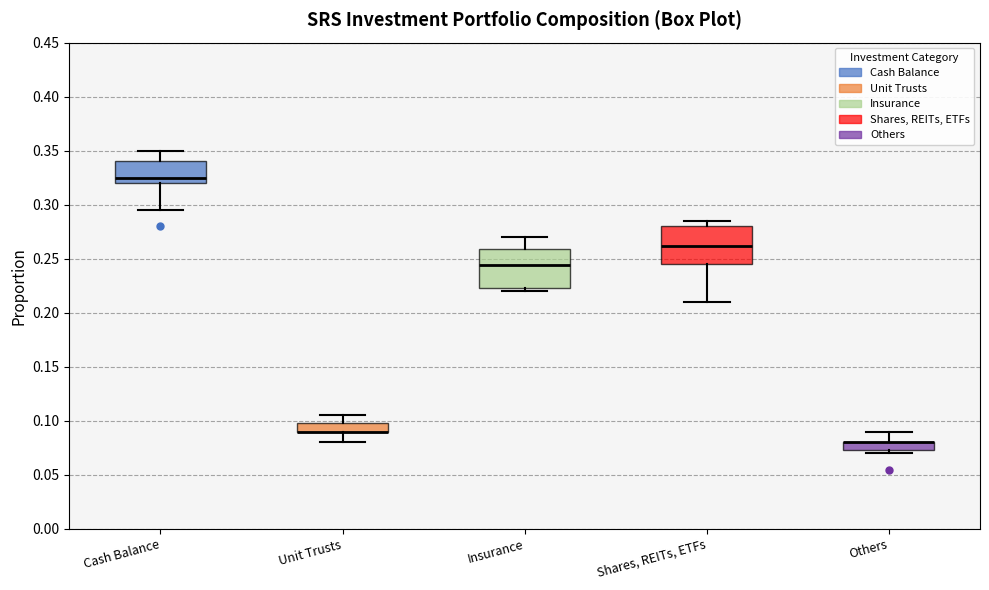

Where does the upper whisker of the box for Cash Balance end on the y-axis? The values are not printed on the chart, so give them approximately, as read against the axis.

0.350